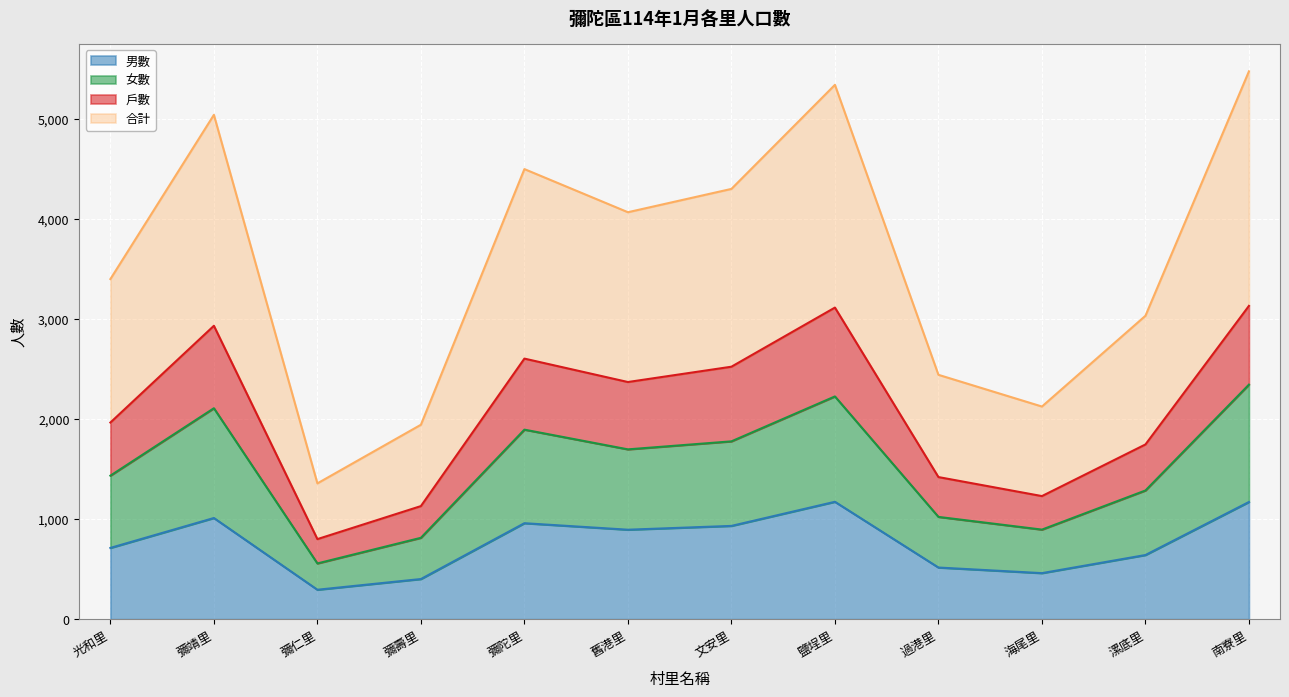

What position from the right is 彌靖里?

11